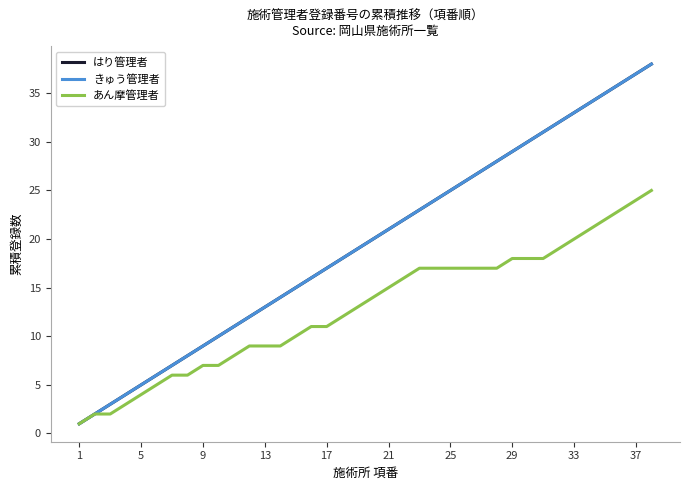

How many lines are shown in the chart?

3